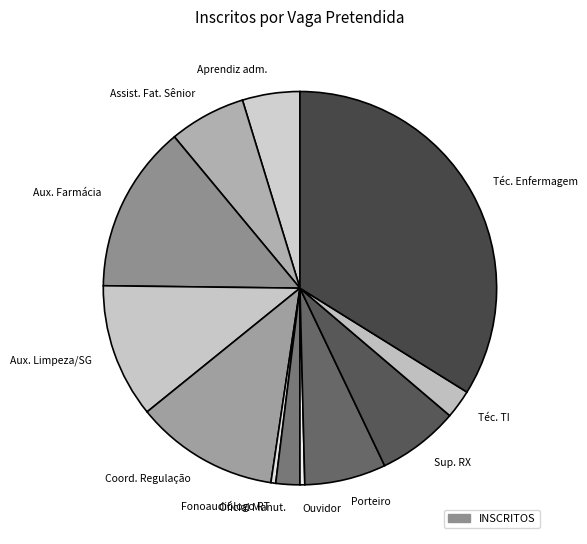

Which slice is the largest?

Téc. Enfermagem